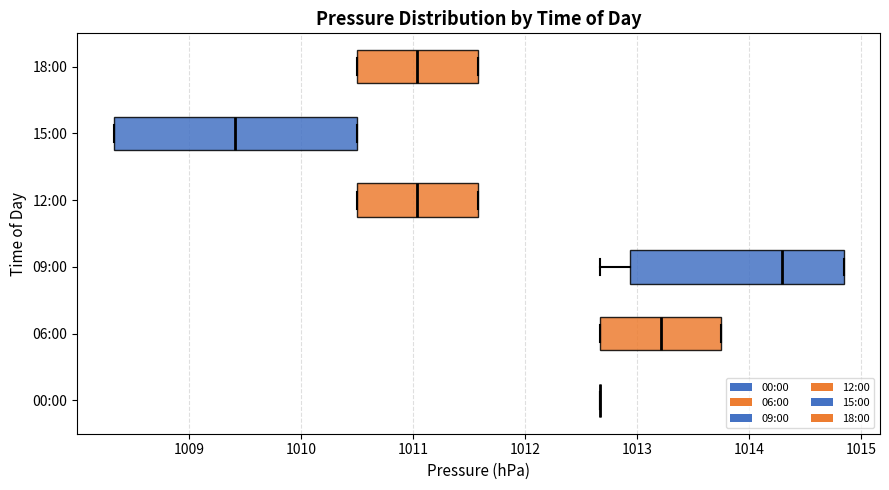

Where is the right edge of the box for 15:00 on the x-axis? The values are not printed on the chart, so give them approximately, as read against the axis.

1010.5